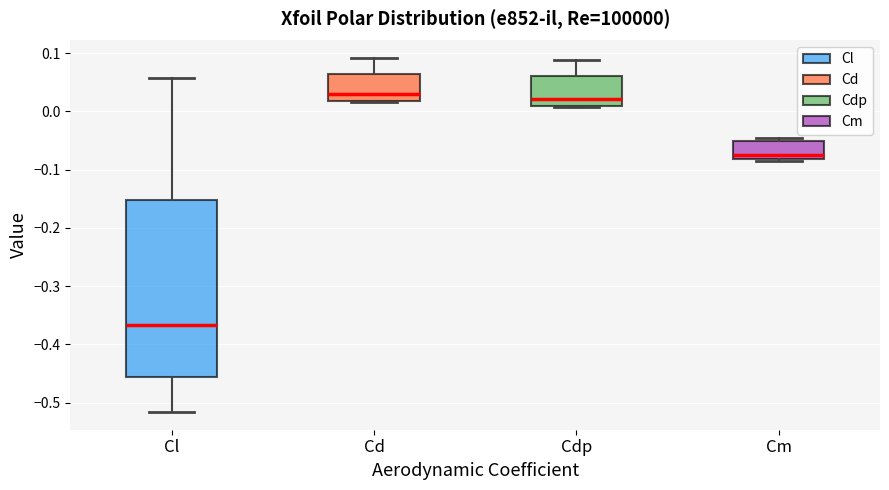

Reading left to right, read every box against the y-axis: the position of its median line, the range the box covers, and the ends of its whiskers. The values are not printed on the chart, so give them approximately, as read against the axis.

Cl: median -0.37, box -0.46 to -0.15, whiskers -0.52 to 0.06
Cd: median 0.03, box 0.02 to 0.06, whiskers 0.02 to 0.09
Cdp: median 0.02, box 0.01 to 0.06, whiskers 0.01 to 0.09
Cm: median -0.08 (just above the box's lower edge), box -0.08 to -0.05, whiskers -0.08 (just below the box's lower edge) to -0.05 (just above the box's upper edge)